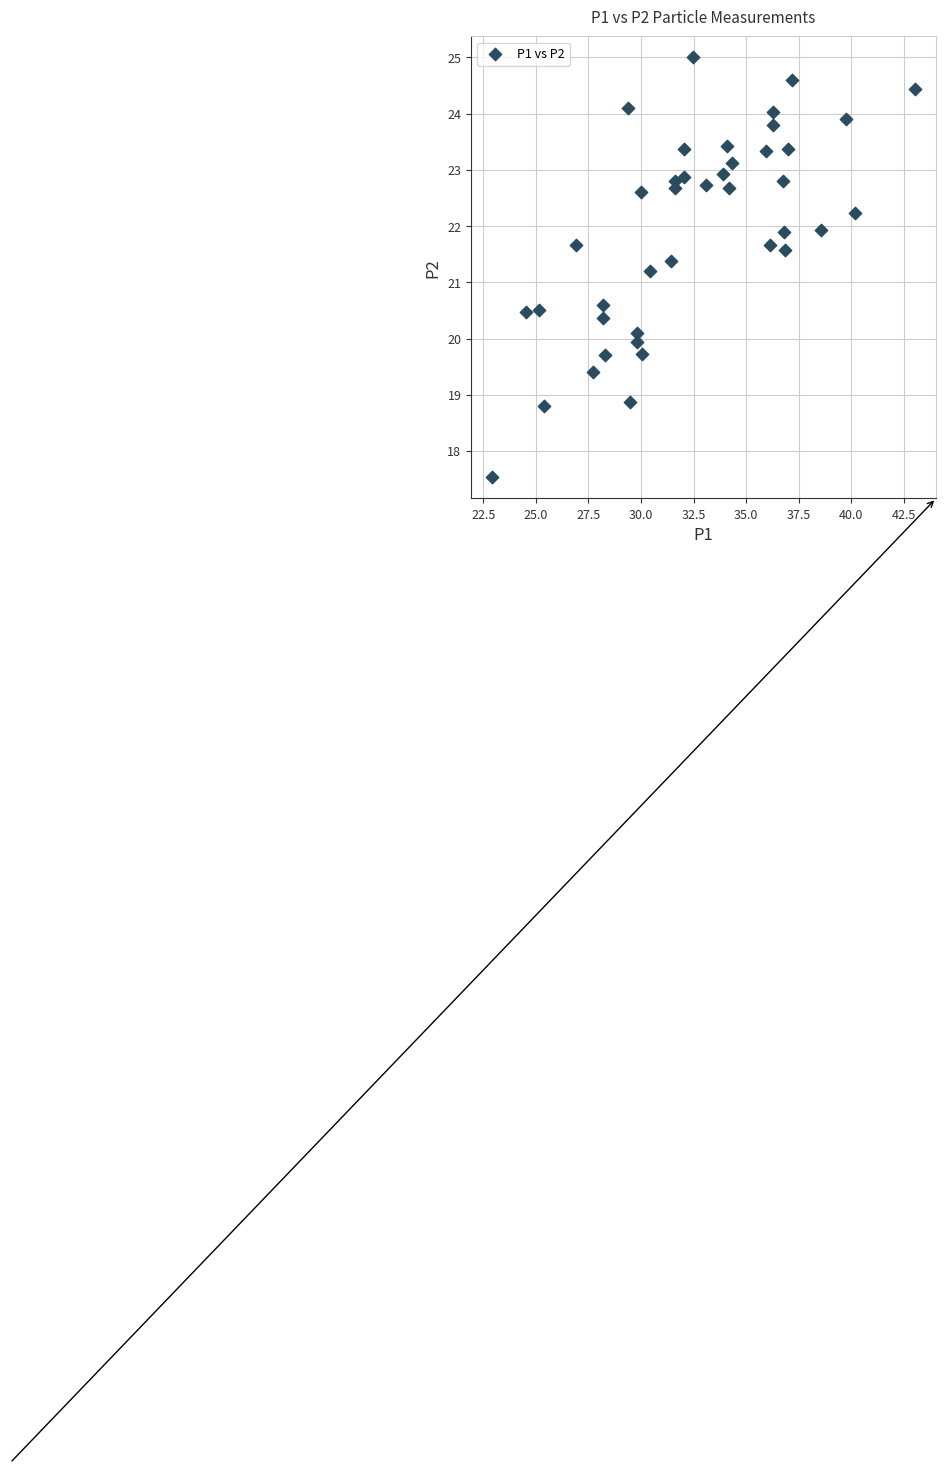

What is the range of Y values (max minus min)?

7.5